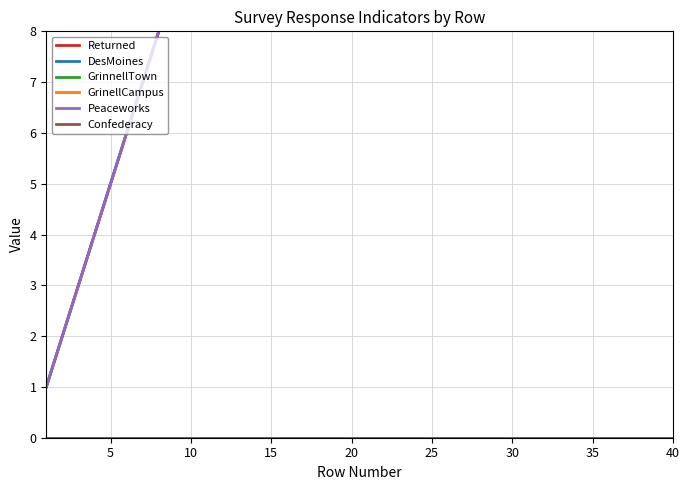

At how many categories does at least one series exceed 16?

24